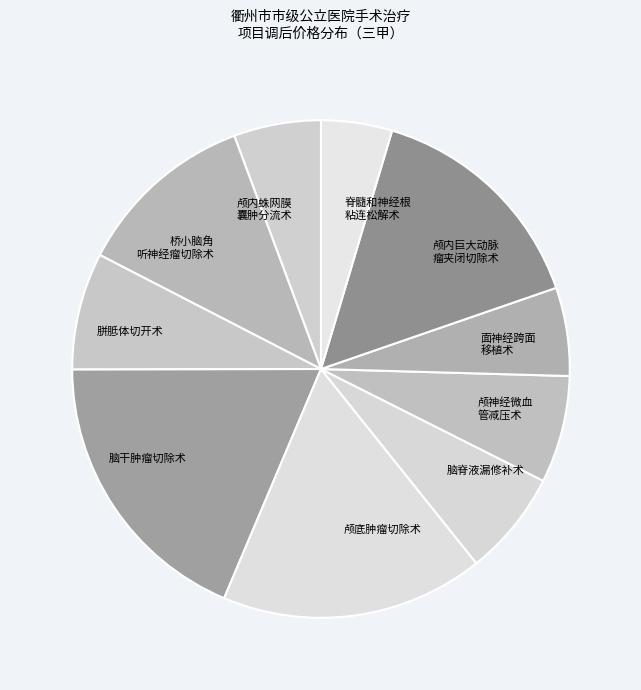

Which has a higher value, 桥小脑角 听神经瘤切除术 or 颅内巨大动脉 瘤夹闭切除术?

颅内巨大动脉 瘤夹闭切除术